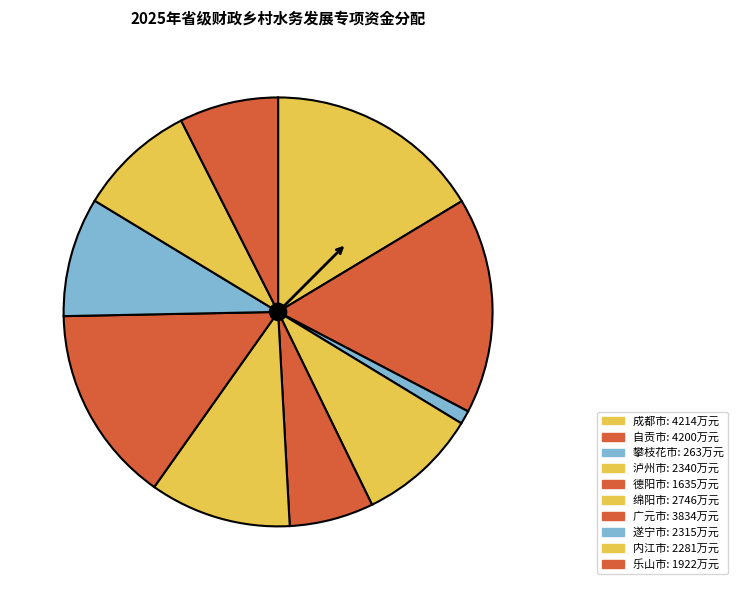

What percentage is NOT represented by 泸州市?

90.9%